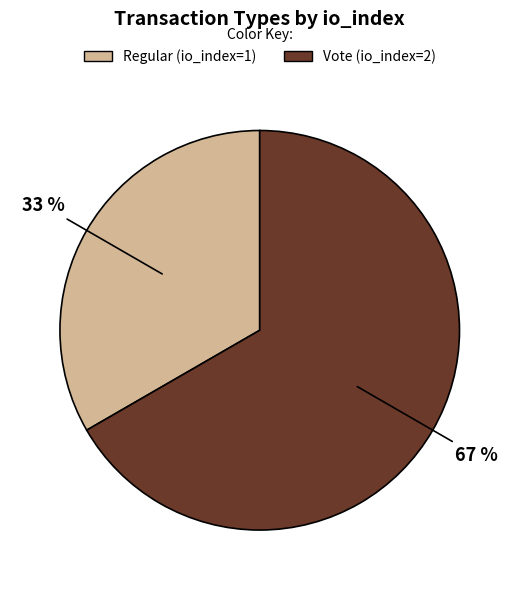

To the nearest percent, what is the average slice percentage?

50%